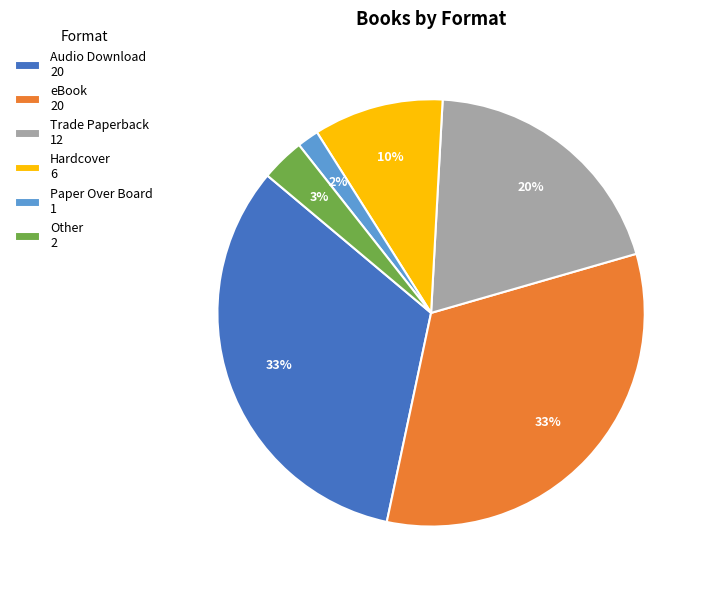

Do Other 2 and Paper Over Board 1 together represent more than half of the pie?

No